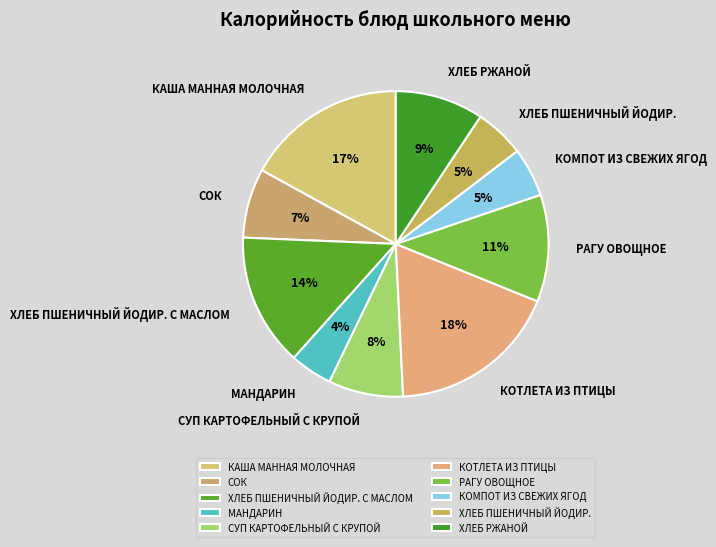

Count the number of slices in the pie.

10